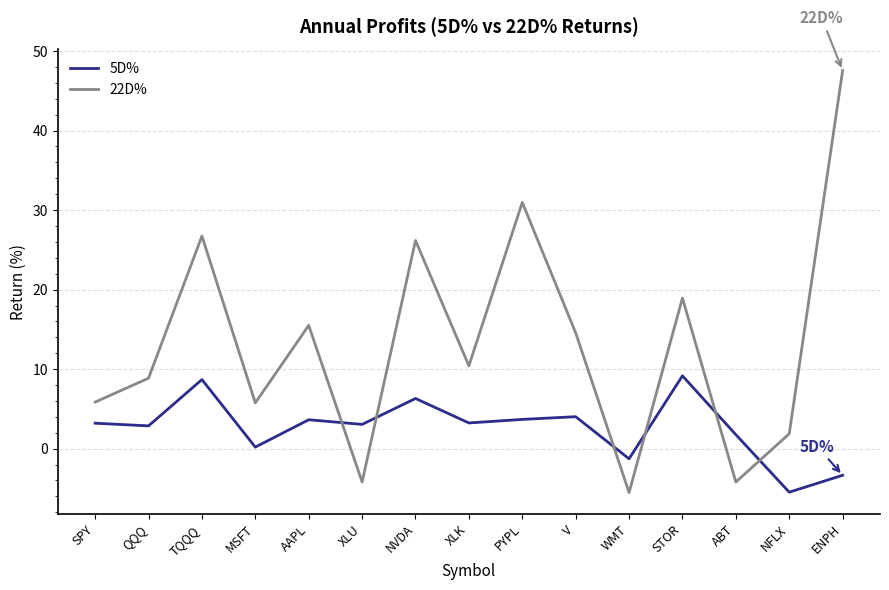

What value does the 5D% series have at ABT?

1.8